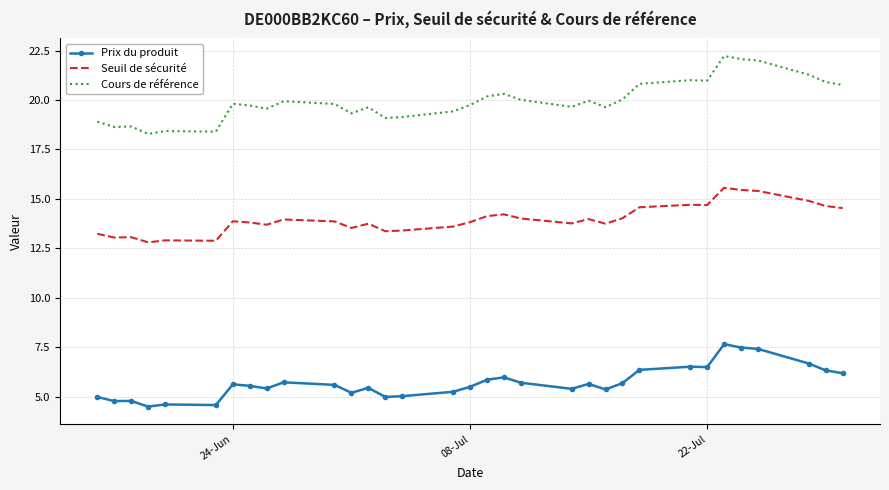

True or false: Cours de référence and Seuil de sécurité intersect in this chart.

False